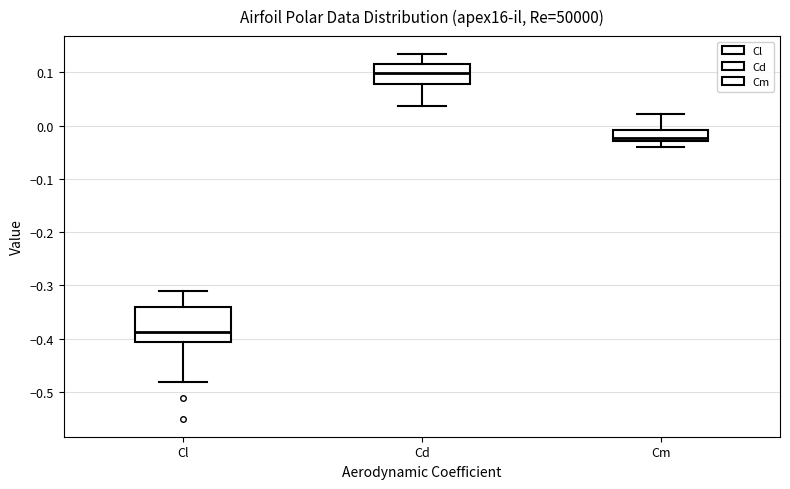

Reading left to right, read every box against the y-axis: the position of its median line, the range the box covers, and the ends of its whiskers. The values are not printed on the chart, so give them approximately, as read against the axis.

Cl: median -0.39, box -0.41 to -0.34, whiskers -0.48 to -0.31
Cd: median 0.10, box 0.08 to 0.12, whiskers 0.04 to 0.13
Cm: median -0.02, box -0.03 to -0.01, whiskers -0.04 to 0.02